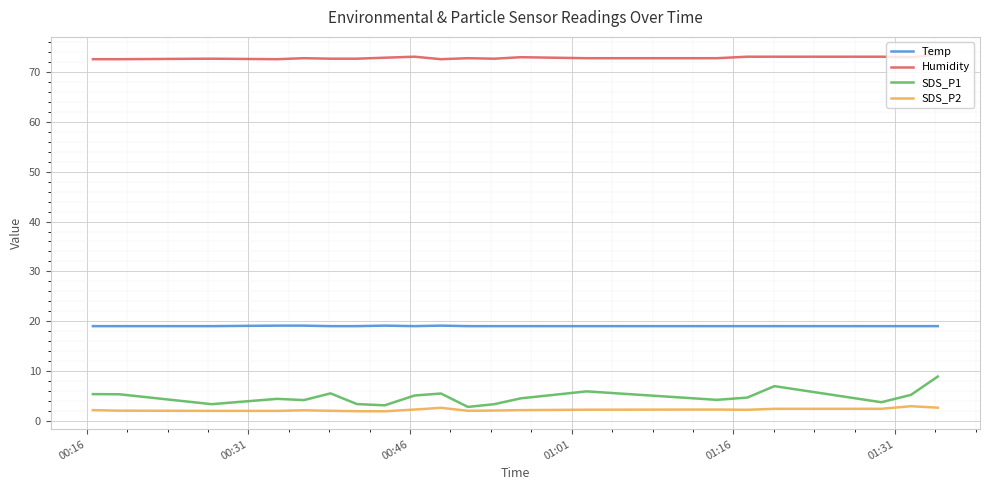

What is the lowest value of the Temp series?

19.0